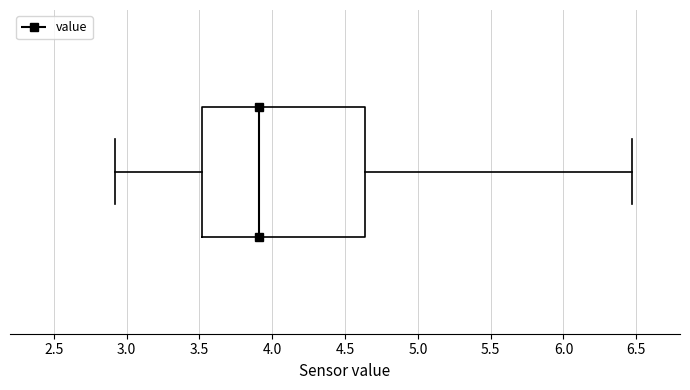

Read this box plot against the x-axis: the position of the median line, the range covered by the box, and the ends of both whiskers. The values are not printed on the chart, so give them approximately, as read against the axis.

median 3.90, box 3.50 to 4.65, whiskers 2.90 to 6.45